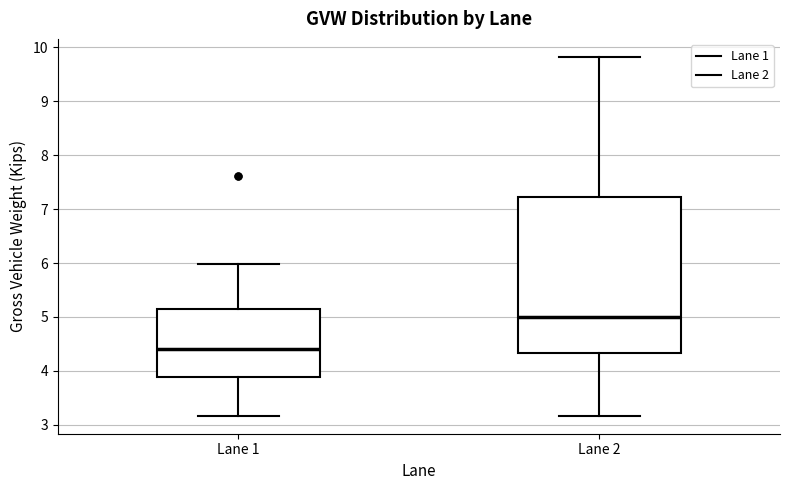

Reading left to right, read every box against the y-axis: the position of its median line, the range the box covers, and the ends of its whiskers. The values are not printed on the chart, so give them approximately, as read against the axis.

Lane 1: median 4.4, box 3.9 to 5.2, whiskers 3.2 to 6.0
Lane 2: median 5.0, box 4.3 to 7.2, whiskers 3.2 to 9.8